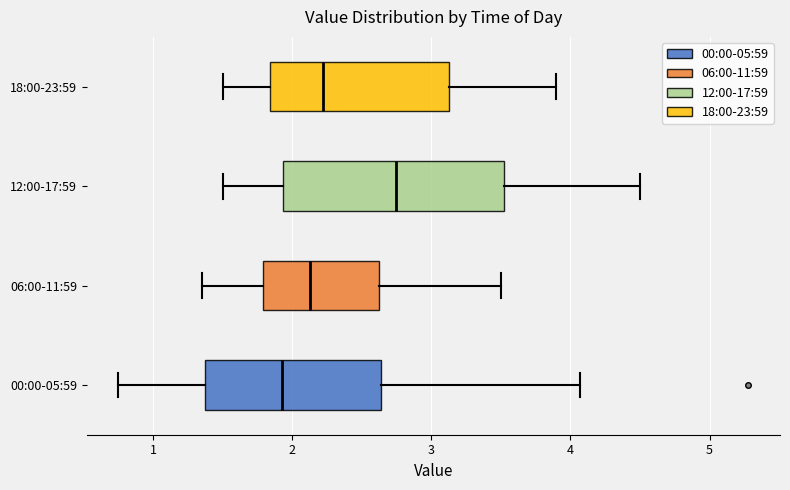

Where is the right edge of the box for 06:00-11:59 on the x-axis? The values are not printed on the chart, so give them approximately, as read against the axis.

2.6